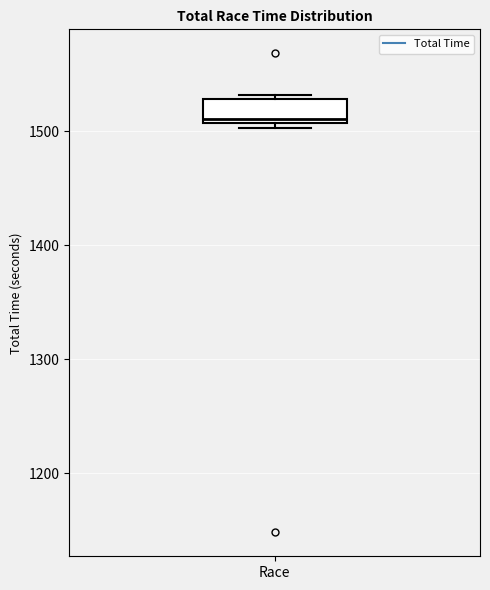

Where is the lower edge of the box for Race on the y-axis? The values are not printed on the chart, so give them approximately, as read against the axis.

1510